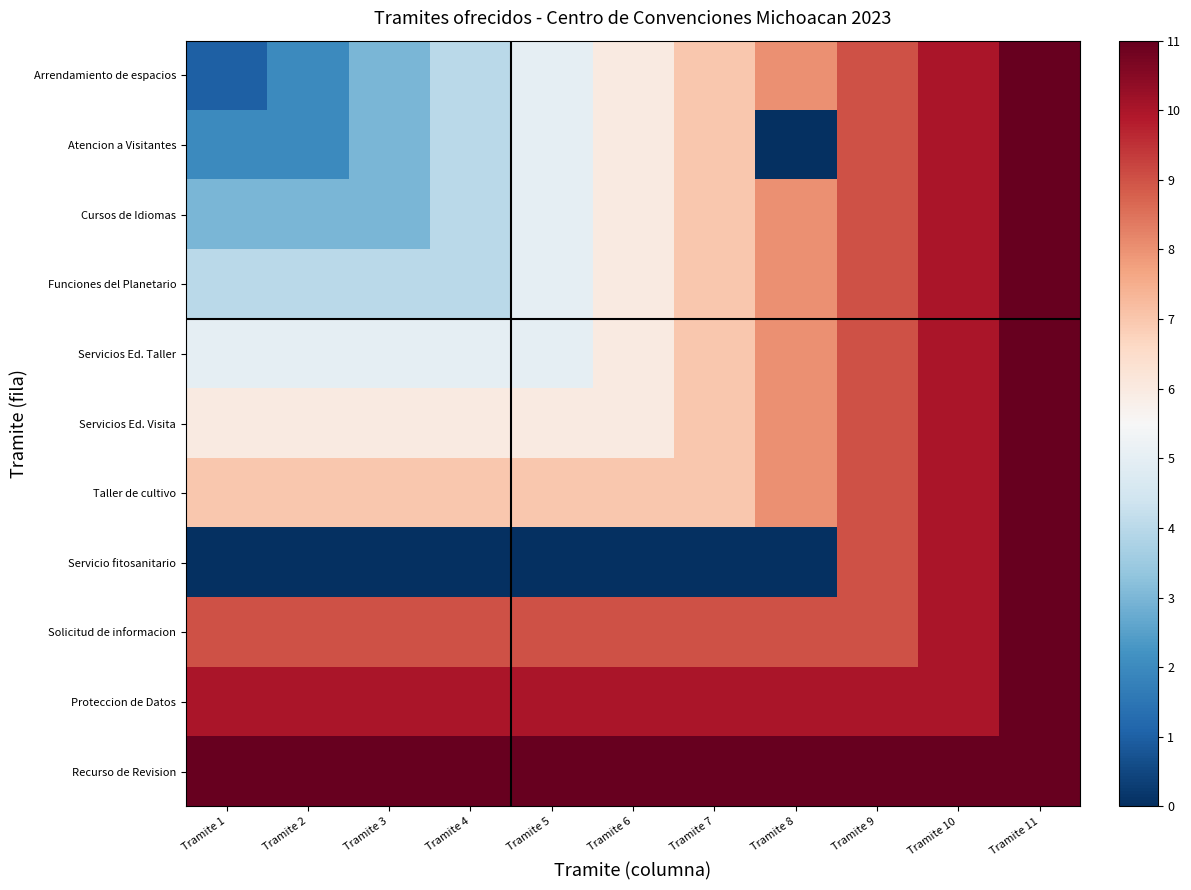

At which category is the sum across all series the highest?

Tramite 11